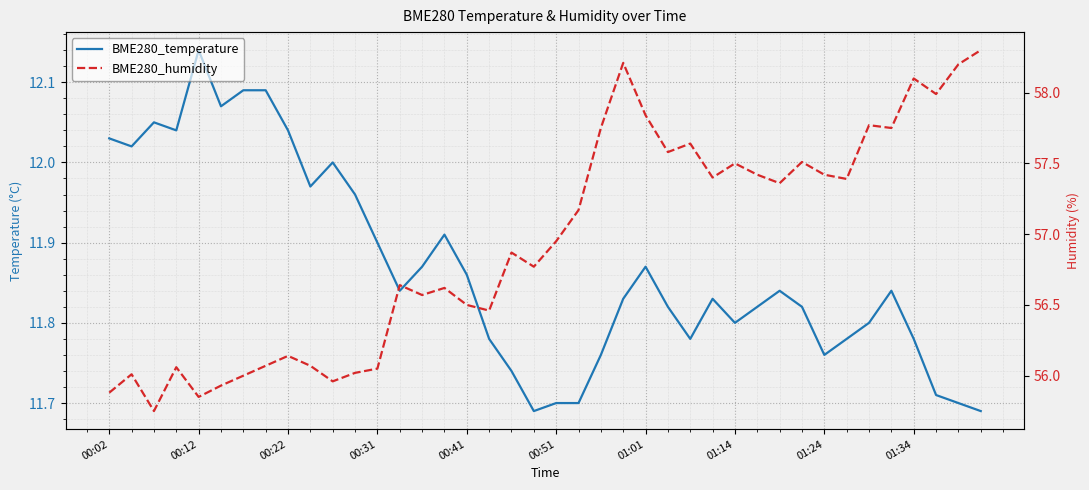

Rank the series by their maximum value, from lowest to highest.

BME280_temperature, BME280_humidity